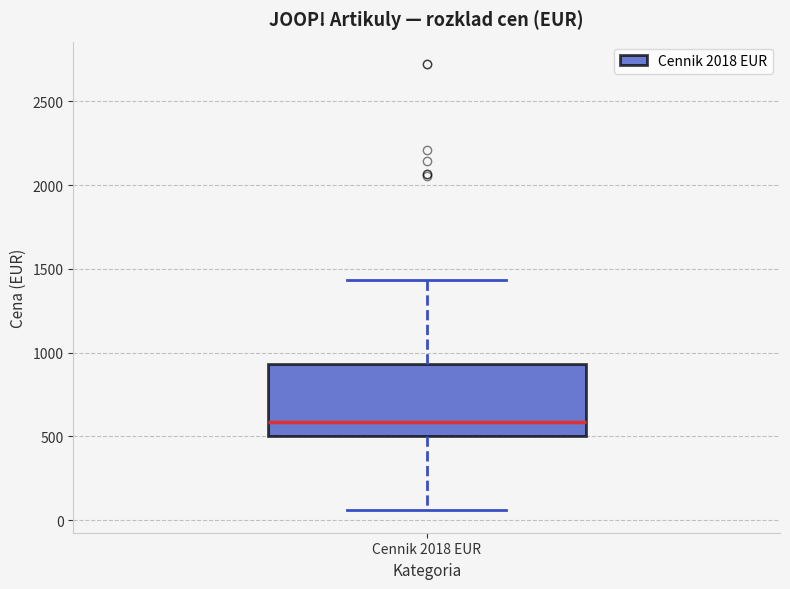

Read this box plot against the y-axis: the position of the median line, the range covered by the box, and the ends of both whiskers. The values are not printed on the chart, so give them approximately, as read against the axis.

median 600, box 500 to 950, whiskers 50 to 1450